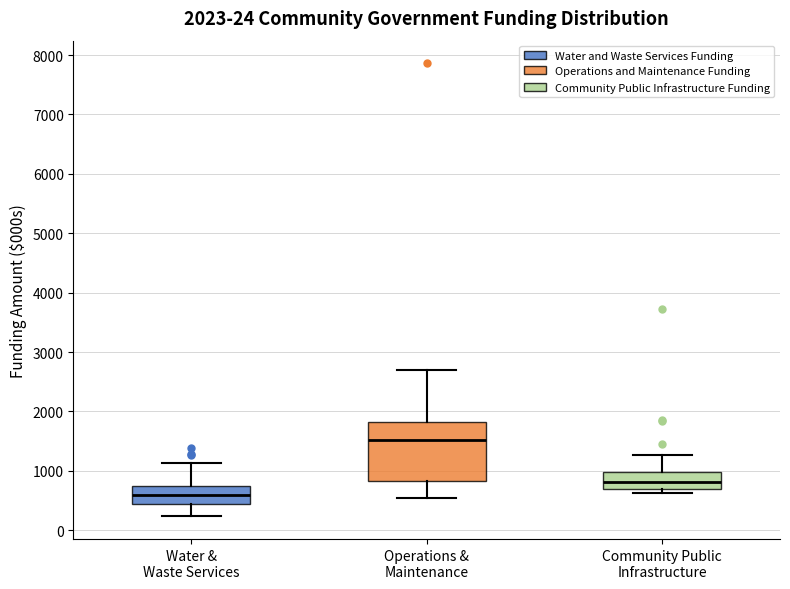

Comparing the boxes themselves (not the whiskers), which one is the tallest?

Operations & Maintenance